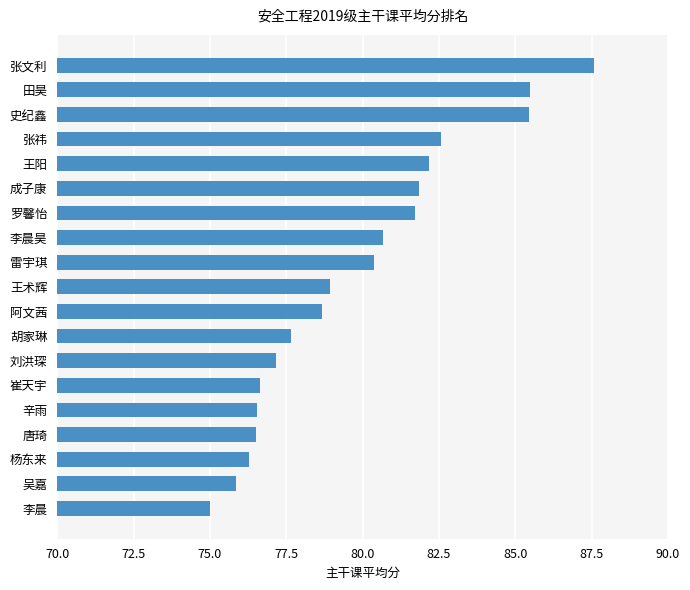

What is the average value?

79.9